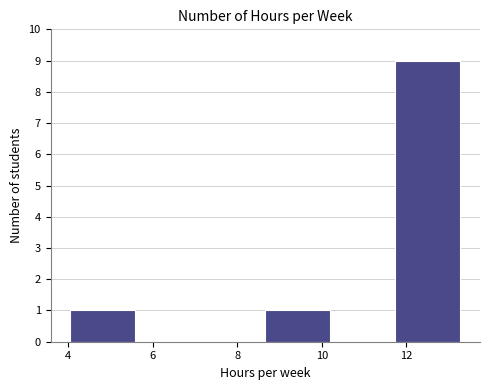

Reading left to right, list every bar in this chart as the range it spans on the x-axis followed by its height. Neither the bar edges nor the heights are printed on the chart, so give them approximately, as read against the axes.

4.04 to 5.58: 1
5.58 to 7.12: 0
7.12 to 8.66: 0
8.66 to 10.20: 1
10.20 to 11.74: 0
11.74 to 13.28: 9